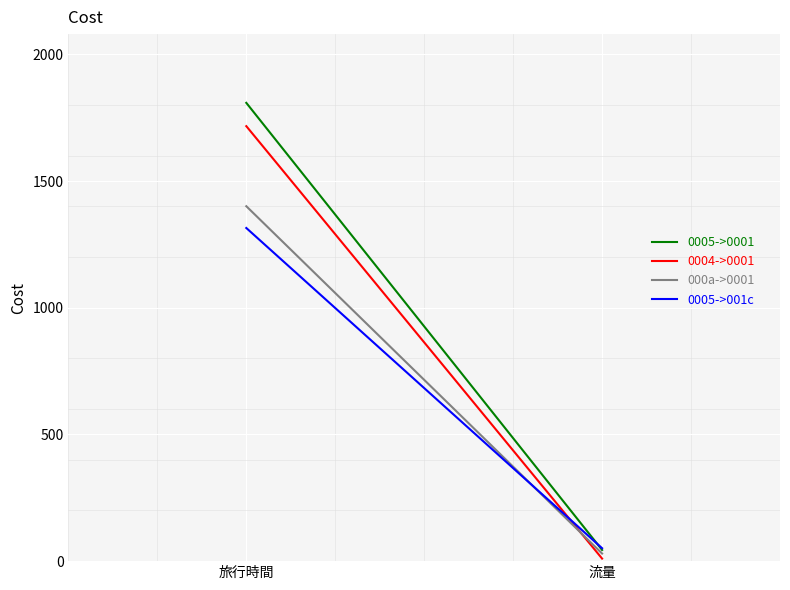

What is the difference between the highest and lowest values at 旅行時間?

494